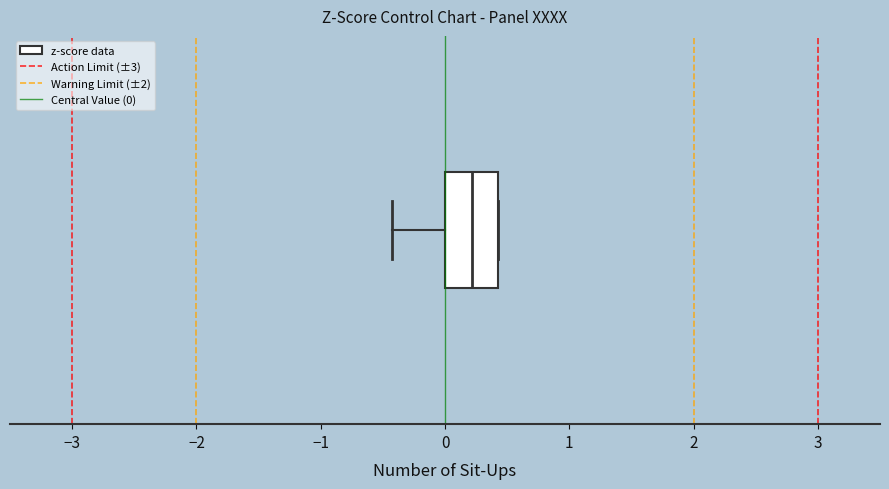

Where is the right edge of the box on the x-axis? The values are not printed on the chart, so give them approximately, as read against the axis.

0.4